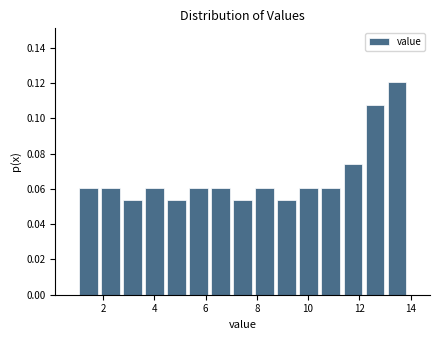

How tall is the bar that spans 1.00 to 1.86 on the x-axis? Neither the bar edges nor the heights are printed on the chart, so give them approximately, as read against the axes.

0.060